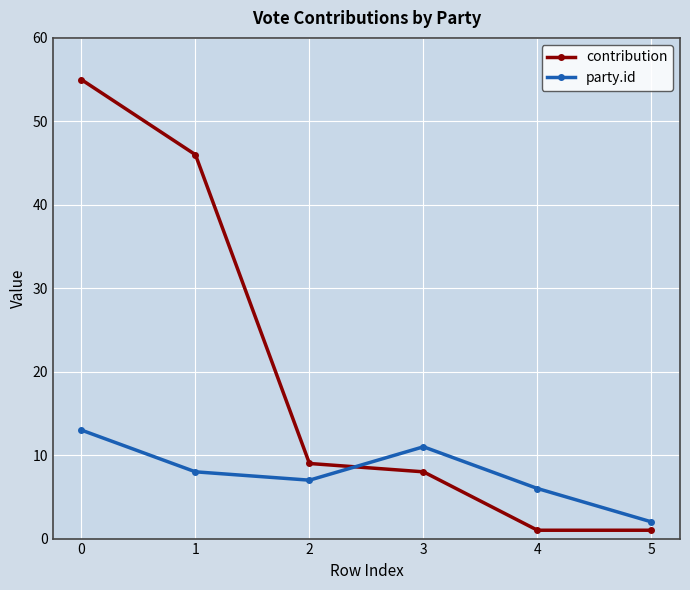

What is the difference between the maximum and minimum values in the party.id series?

11